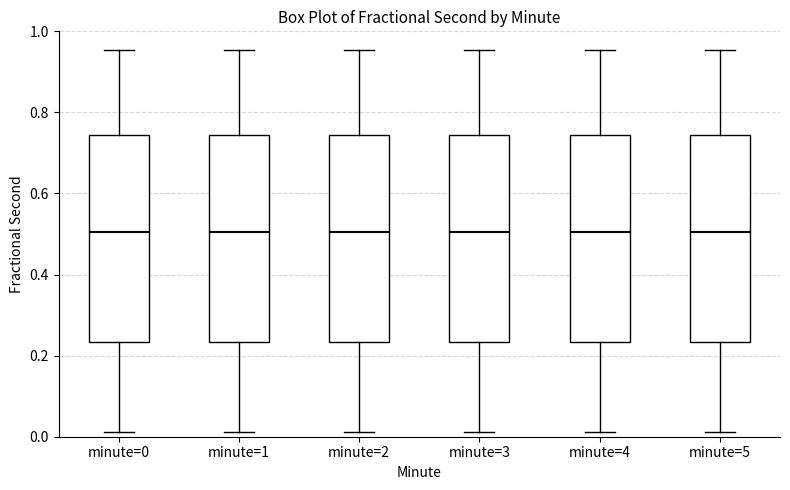

Reading left to right, transcribe this box plot: for each box, give where its median line is, the range the box spans, and where its two whiskers end, as read against the y-axis. The values are not printed on the chart, so give them approximately, as read against the axis.

minute=0: median 0.50, box 0.24 to 0.74, whiskers 0.02 to 0.96
minute=1: median 0.50, box 0.24 to 0.74, whiskers 0.02 to 0.96
minute=2: median 0.50, box 0.24 to 0.74, whiskers 0.02 to 0.96
minute=3: median 0.50, box 0.24 to 0.74, whiskers 0.02 to 0.96
minute=4: median 0.50, box 0.24 to 0.74, whiskers 0.02 to 0.96
minute=5: median 0.50, box 0.24 to 0.74, whiskers 0.02 to 0.96